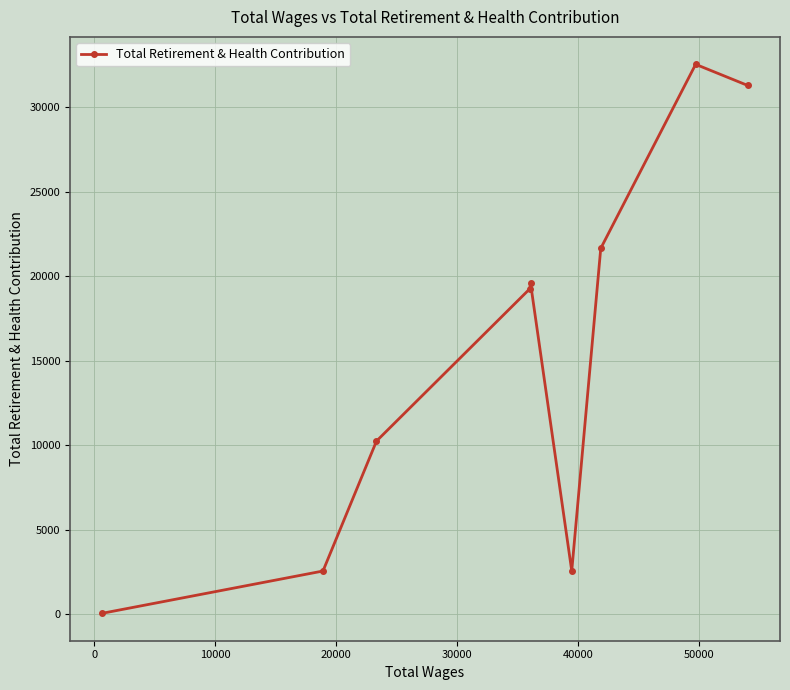

How many interior local valleys (lower than both neighbors) does the data have?

1